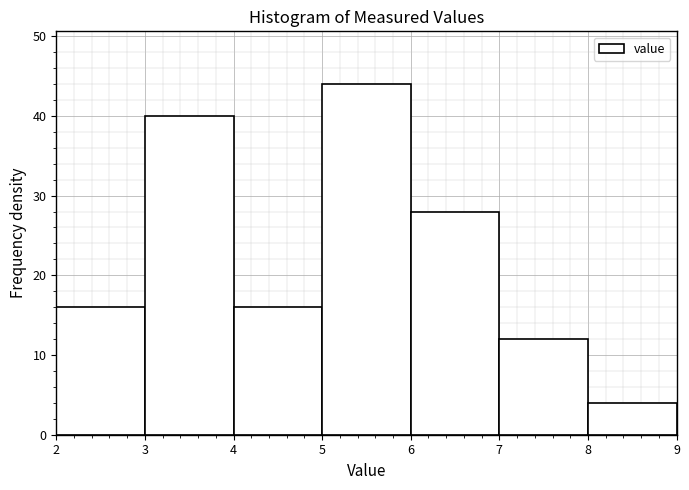

Reading left to right, transcribe this chart: for each bar, give the range it covers on the x-axis and its height. The values are not printed on the chart, so give them approximately, as read against the axis.

2 to 3: 16
3 to 4: 40
4 to 5: 16
5 to 6: 44
6 to 7: 28
7 to 8: 12
8 to 9: 4